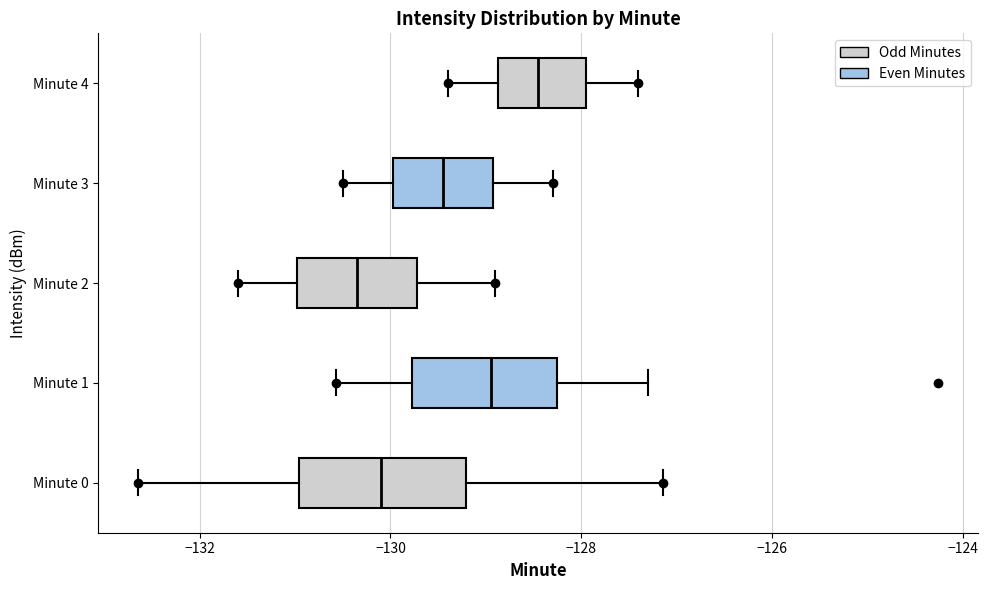

Which box's median line is the furthest to the right?

Minute 4